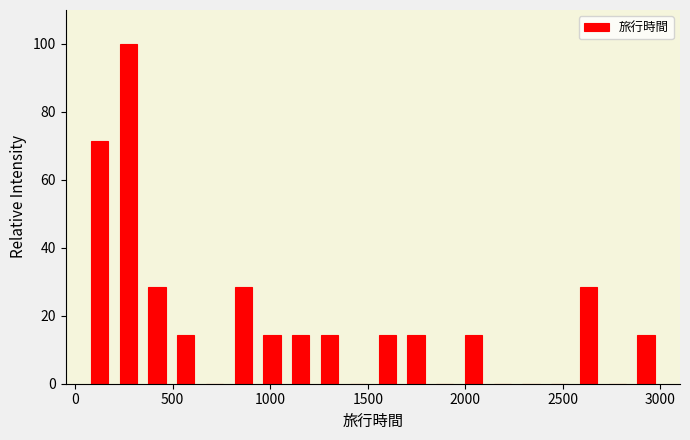

Read against the x-axis, roughly where is the centre of the tallest bar?

250